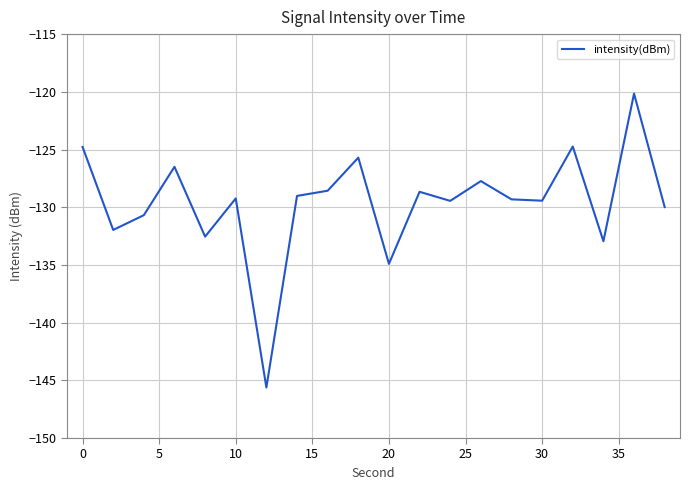

What is the minimum value shown in the chart?

-145.6